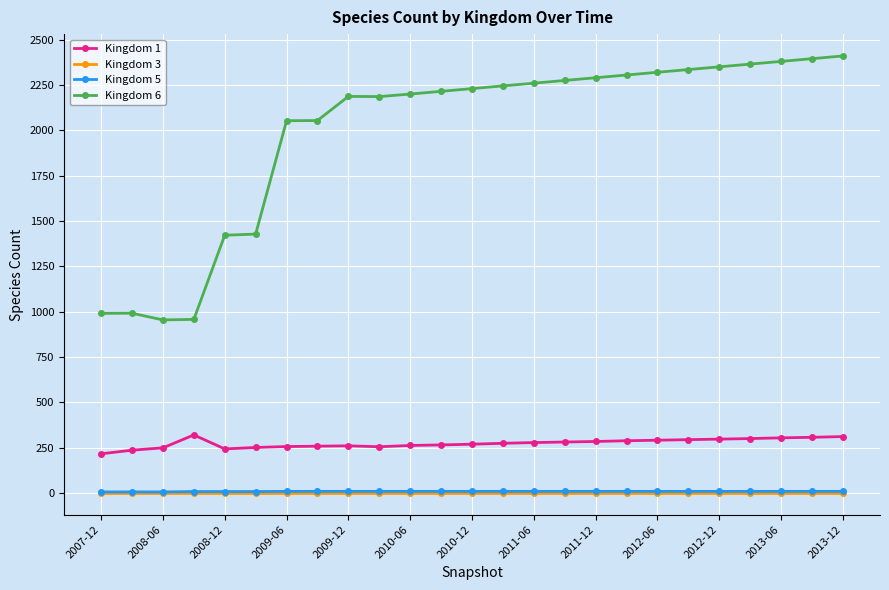

True or false: Kingdom 6 and Kingdom 3 intersect in this chart.

False